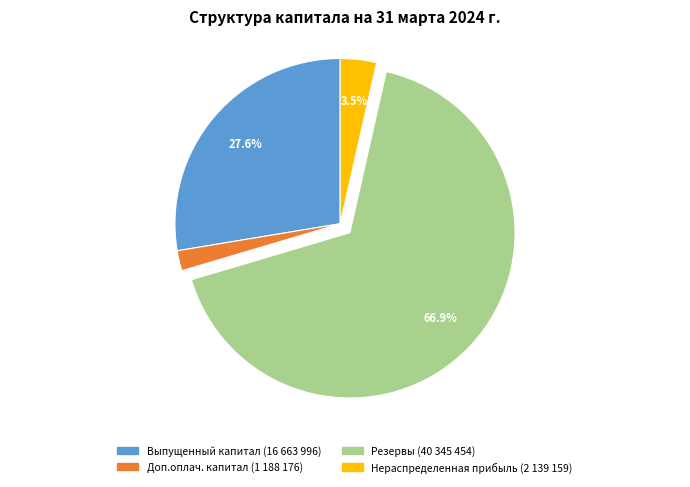

To the nearest percent, what is the combined percentage of Выпущенный капитал and Доп.оплач. капитал?

30%